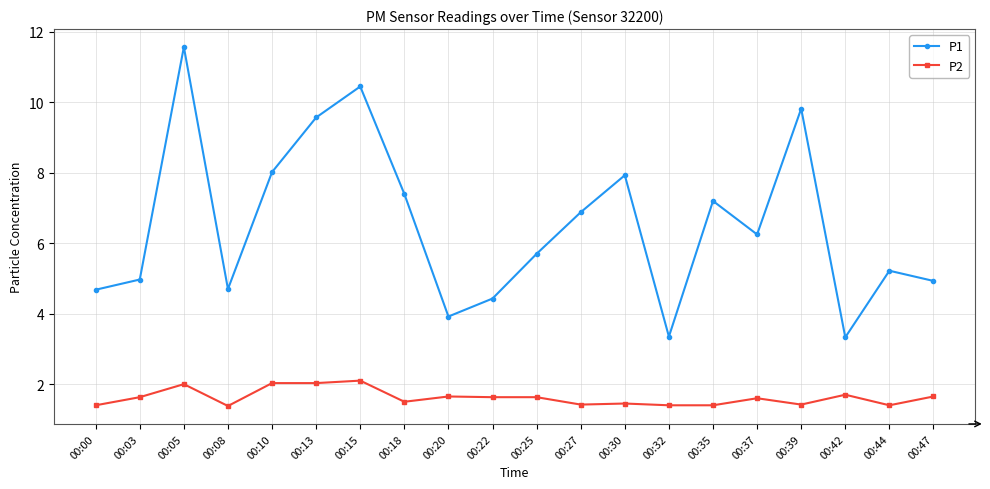

What is the total value across all series at 00:03?

6.6